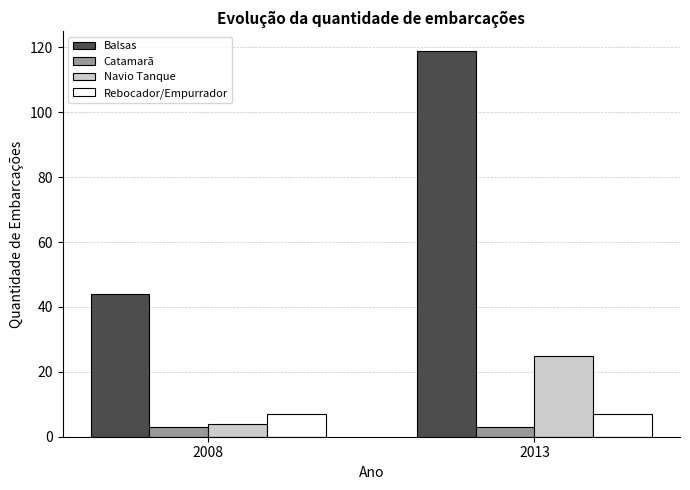

Rank the categories by Navio Tanque value from lowest to highest.

2008, 2013